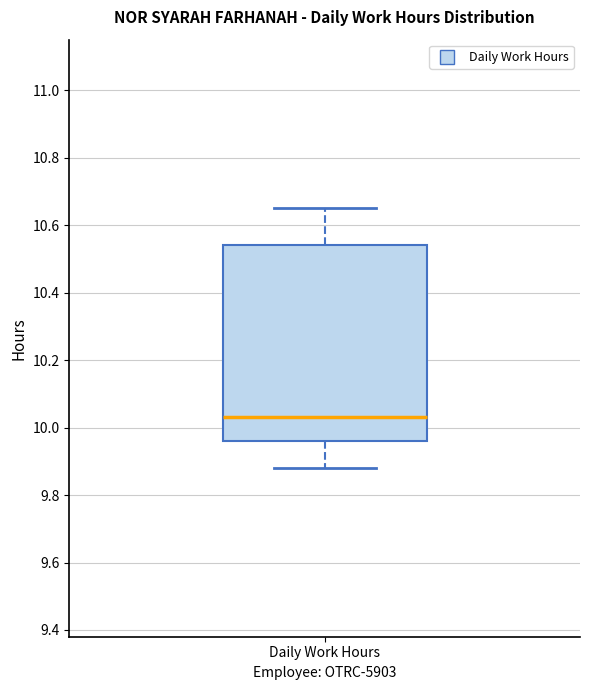

Transcribe this box plot: give where the median line is, the range the box spans, and where the two whiskers end, as read against the y-axis. The values are not printed on the chart, so give them approximately, as read against the axis.

median 10.04, box 9.96 to 10.54, whiskers 9.88 to 10.66